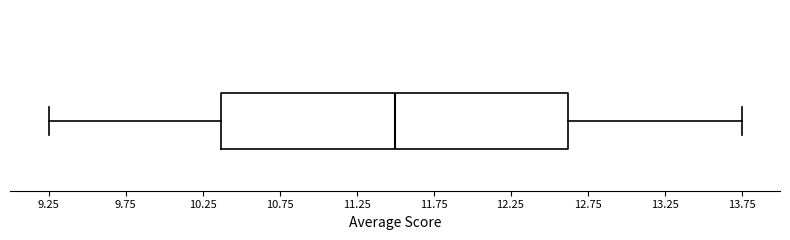

Read this box plot against the x-axis: the position of the median line, the range covered by the box, and the ends of both whiskers. The values are not printed on the chart, so give them approximately, as read against the axis.

median 11.50, box 10.35 to 12.65, whiskers 9.25 to 13.75